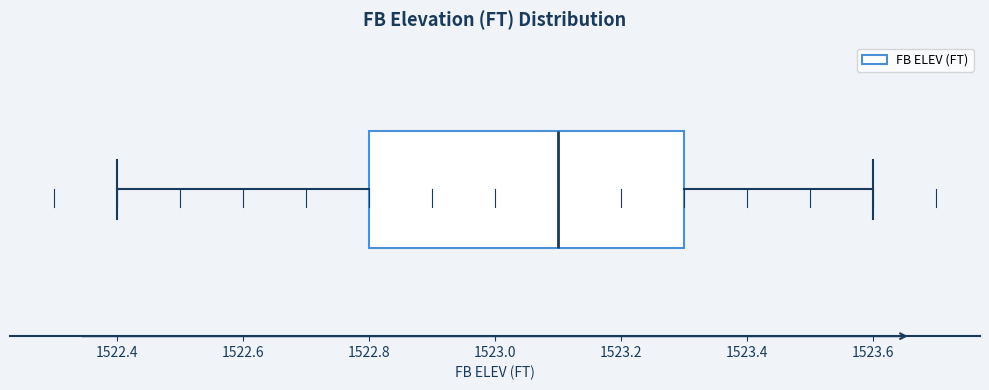

Where is the right edge of the box on the x-axis? The values are not printed on the chart, so give them approximately, as read against the axis.

1523.3